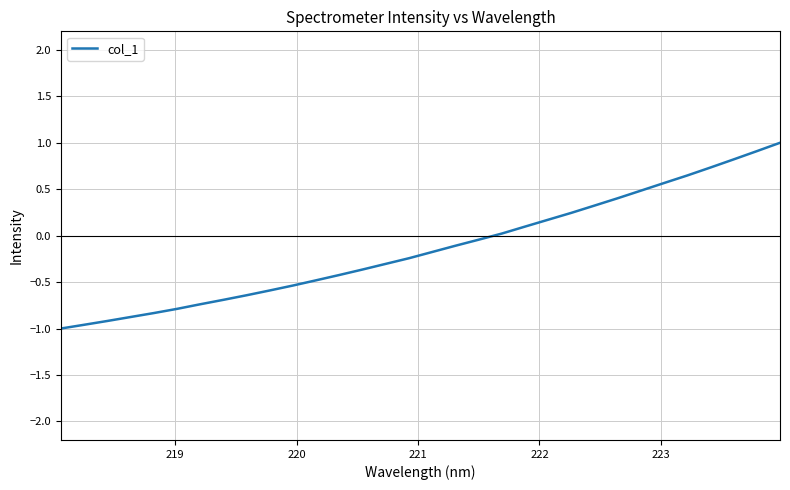

What is the greatest value displayed?

1.0